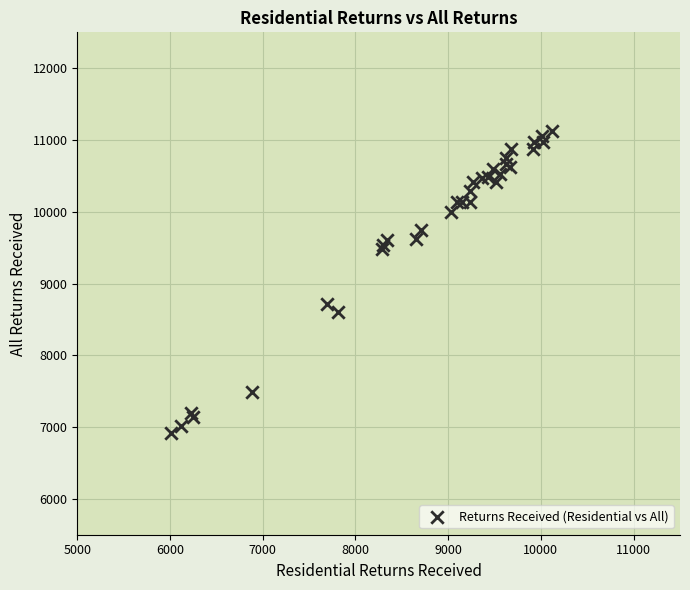

What Y value in the scatter plot is closest to 9020?

8720